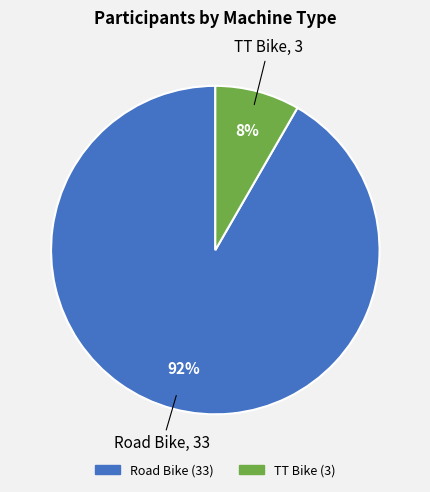

What percentage is the Road Bike slice, to the nearest percent?

92%